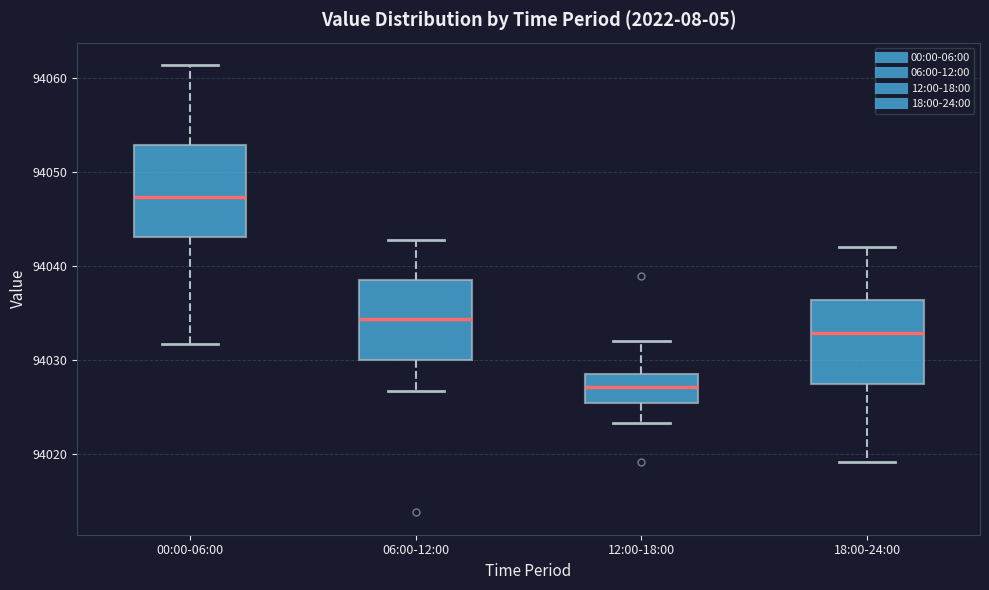

Reading left to right, transcribe this box plot: for each box, give where its median line is, the range the box spans, and where its two whiskers end, as read against the y-axis. The values are not printed on the chart, so give them approximately, as read against the axis.

00:00-06:00: median 94047, box 94043 to 94053, whiskers 94032 to 94061
06:00-12:00: median 94034, box 94030 to 94039, whiskers 94027 to 94043
12:00-18:00: median 94027, box 94025 to 94029, whiskers 94023 to 94032
18:00-24:00: median 94033, box 94027 to 94036, whiskers 94019 to 94042